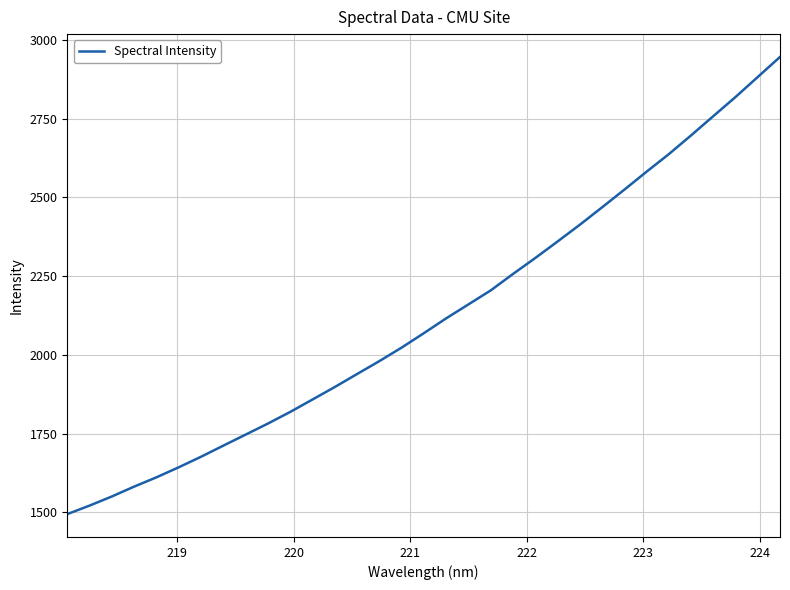

What is the difference between the maximum and minimum values?

1451.1